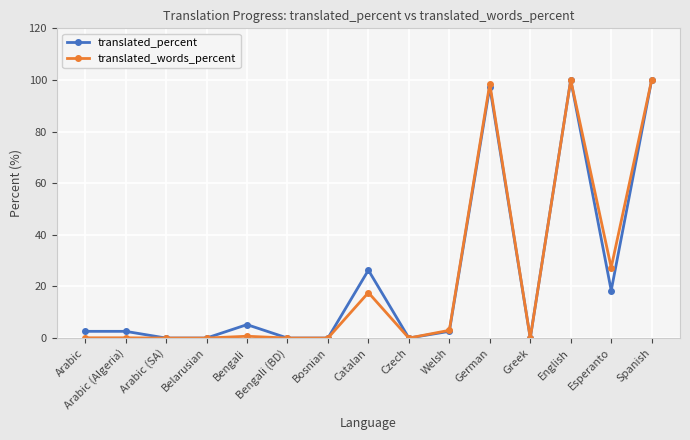

True or false: translated_words_percent has more than 1 interior local peaks.

True